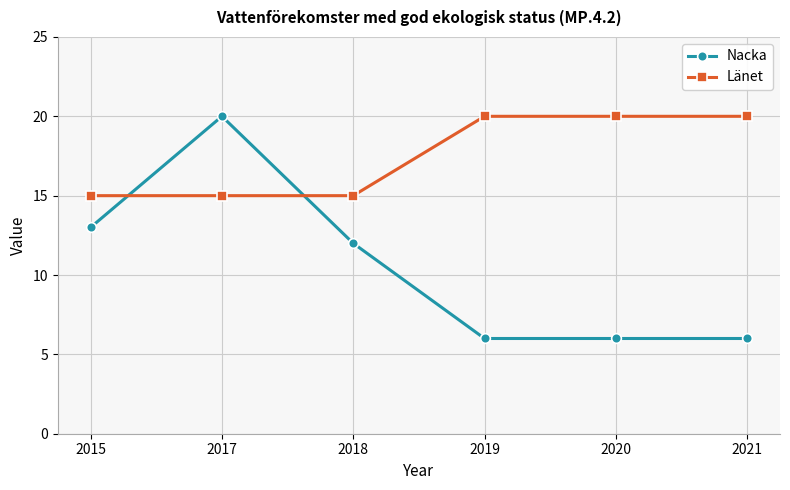

Which series has the largest total across all categories?

Länet